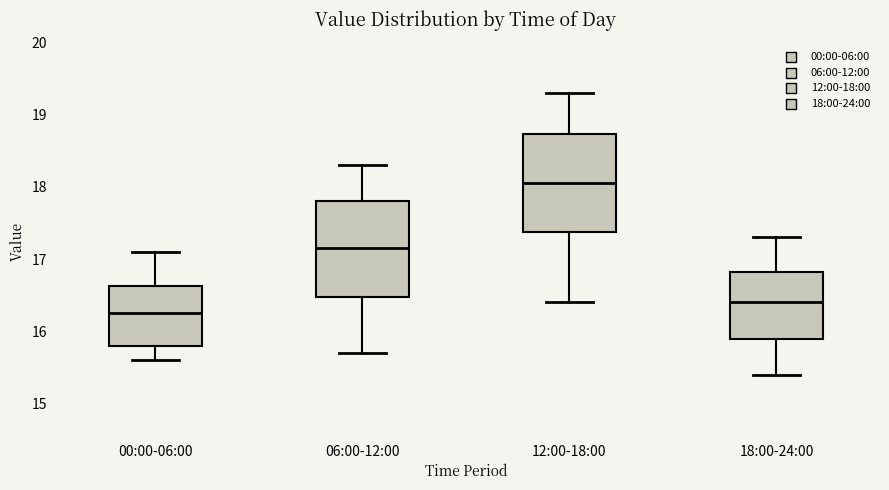

Reading left to right, read every box against the y-axis: the position of its median line, the range the box covers, and the ends of its whiskers. The values are not printed on the chart, so give them approximately, as read against the axis.

00:00-06:00: median 16.3, box 15.8 to 16.6, whiskers 15.6 to 17.1
06:00-12:00: median 17.2, box 16.5 to 17.8, whiskers 15.7 to 18.3
12:00-18:00: median 18.1, box 17.4 to 18.7, whiskers 16.4 to 19.3
18:00-24:00: median 16.4, box 15.9 to 16.8, whiskers 15.4 to 17.3